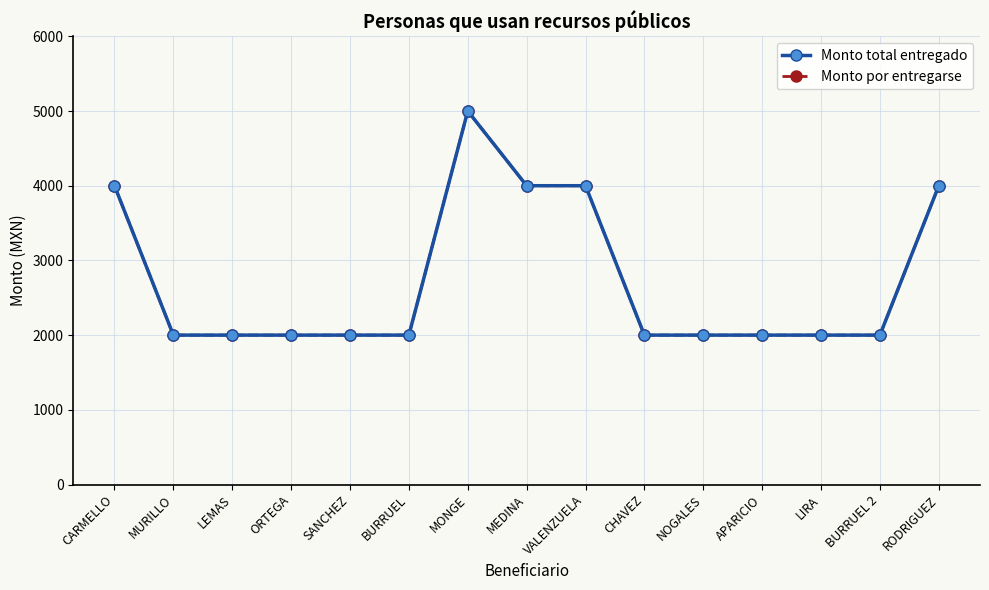

Is this an area chart (filled region under the line)?

No